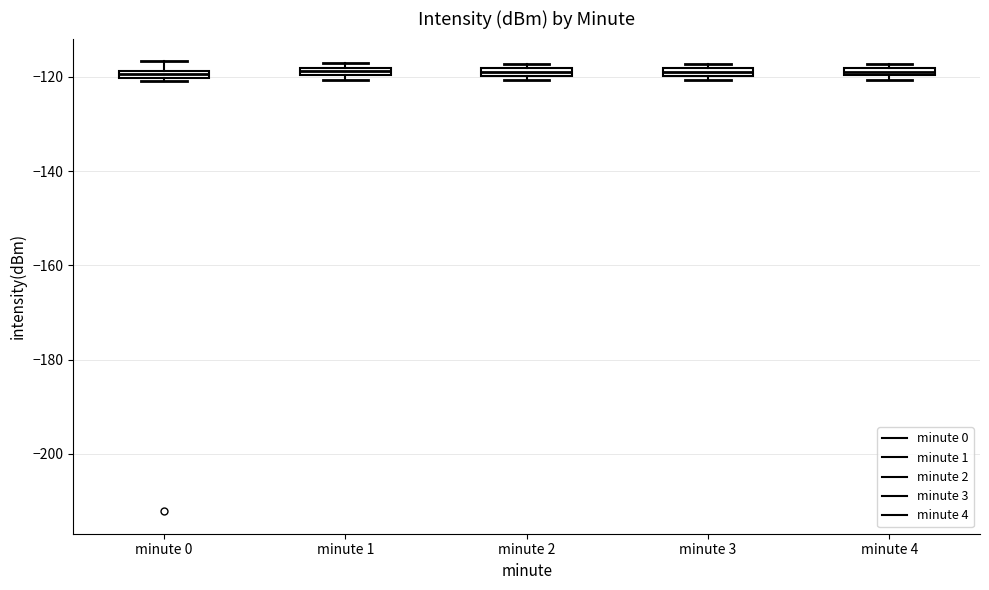

Where is the upper edge of the box for minute 4 on the y-axis? The values are not printed on the chart, so give them approximately, as read against the axis.

-118